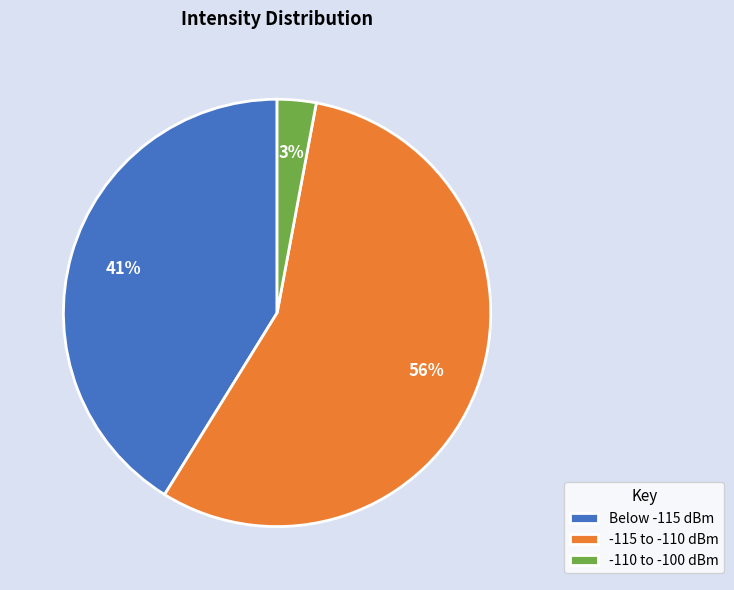

To the nearest percent, what portion does -110 to -100 dBm represent?

3%